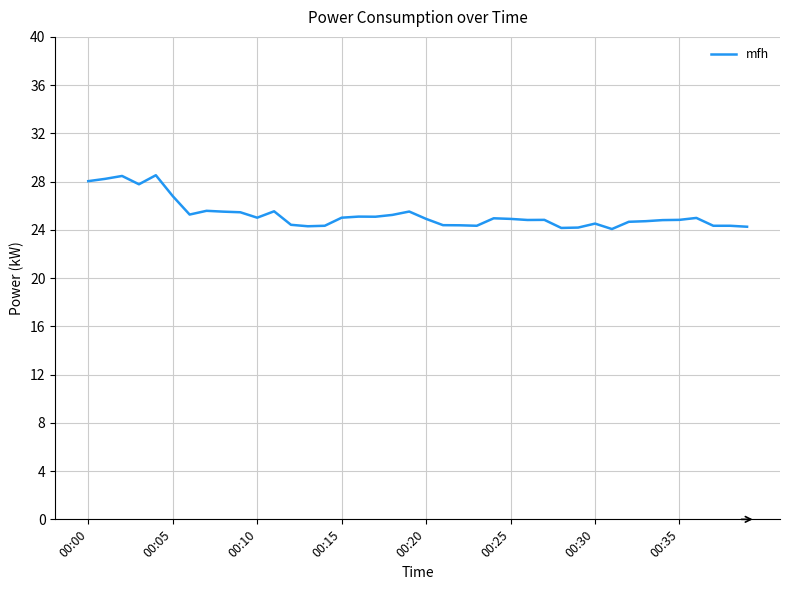

What is the difference between the maximum and minimum values?

4.5